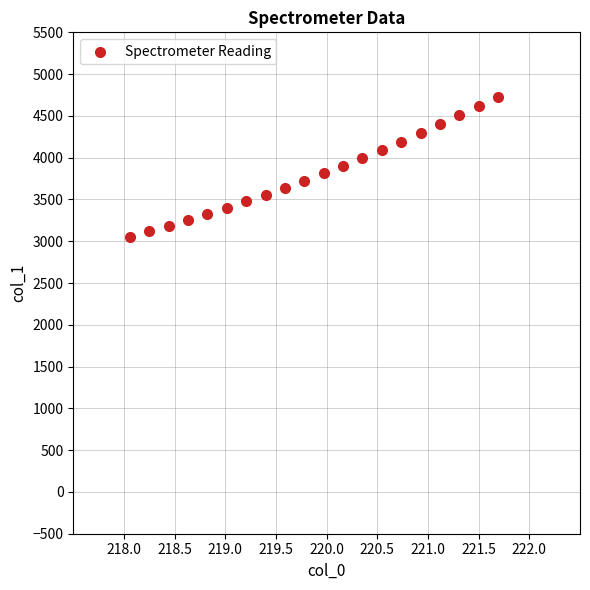

What is the range of Y values (max minus min)?

1672.6